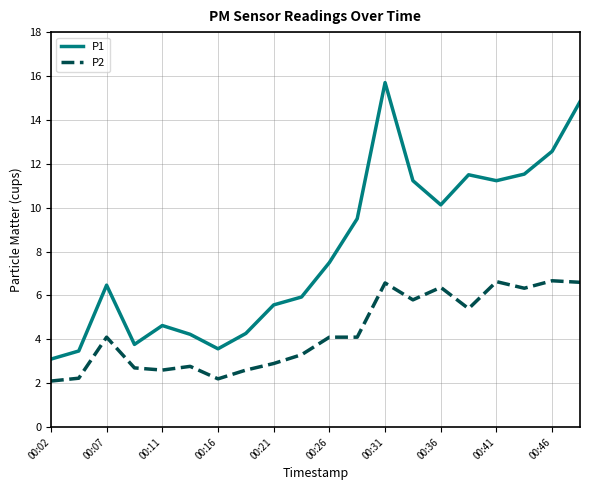

How many series are shown in this chart?

2